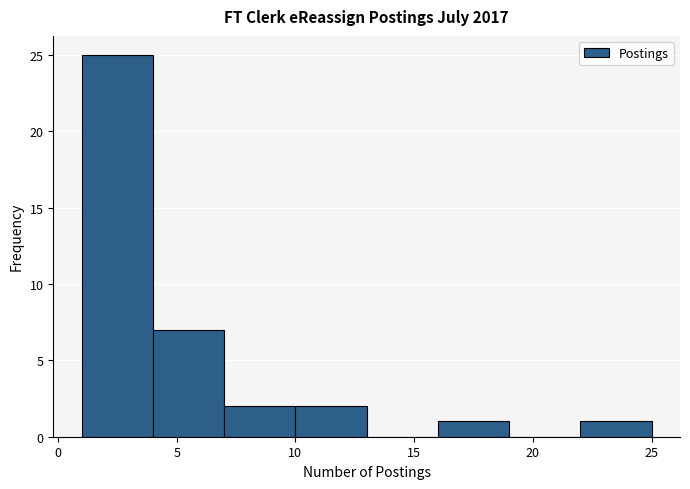

Reading left to right, transcribe this chart: for each bar, give the range it covers on the x-axis and its height. The values are not printed on the chart, so give them approximately, as read against the axis.

1 to 4: 25
4 to 7: 7
7 to 10: 2
10 to 13: 2
13 to 16: 0
16 to 19: 1
19 to 22: 0
22 to 25: 1